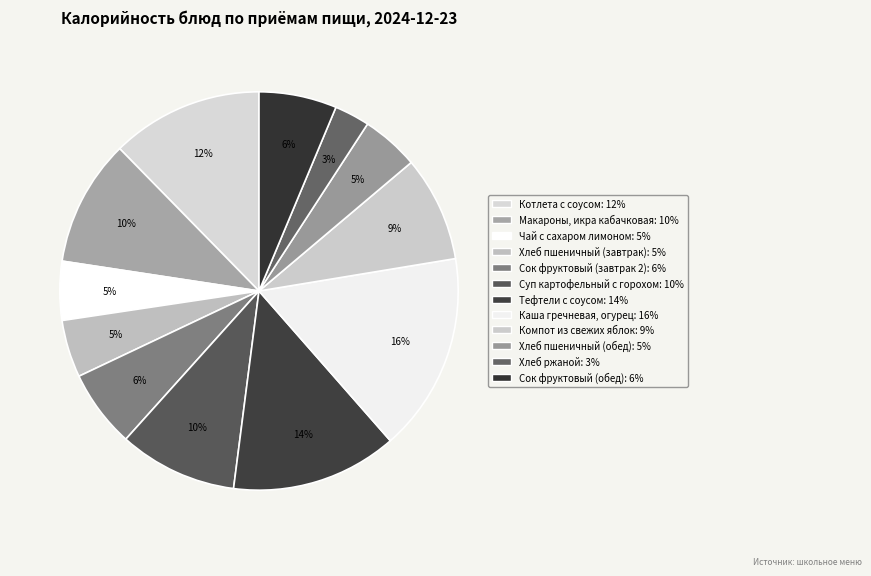

Which slice is the largest?

Каша гречневая, огурец